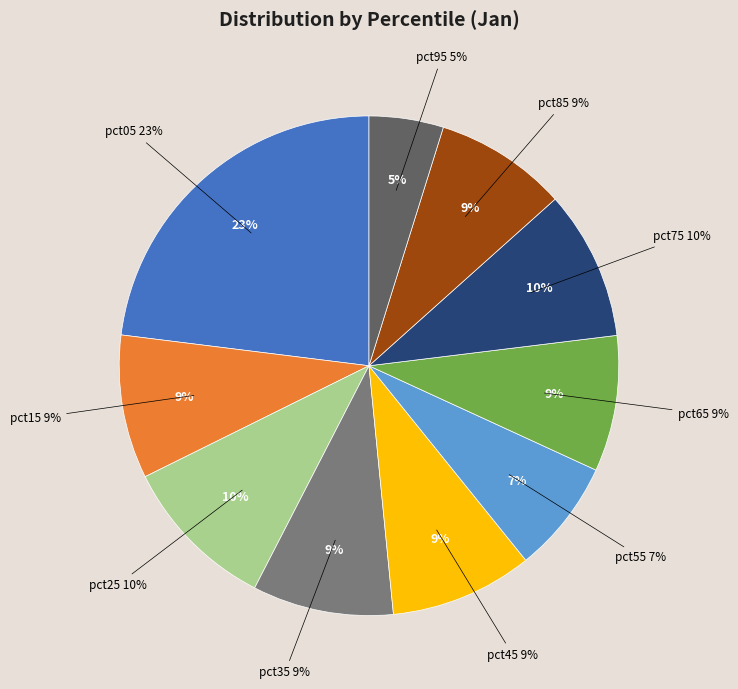

Is there a majority slice in this chart?

No